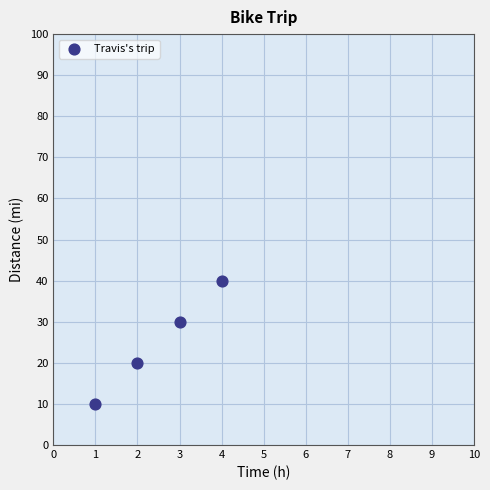

What is the range of Y values (max minus min)?

30